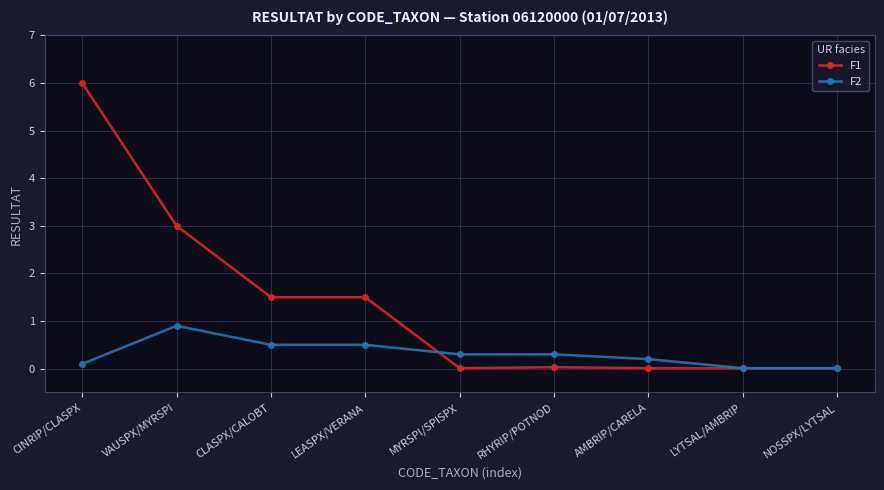

At which category does F2 reach its first local peak?

VAUSPX/MYRSPI